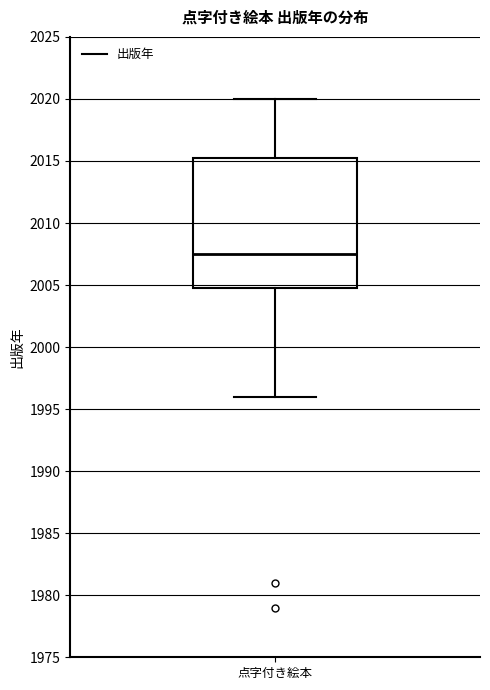

Read this box plot against the y-axis: the position of the median line, the range covered by the box, and the ends of both whiskers. The values are not printed on the chart, so give them approximately, as read against the axis.

median 2007.5, box 2005.0 to 2015.5, whiskers 1996.0 to 2020.0